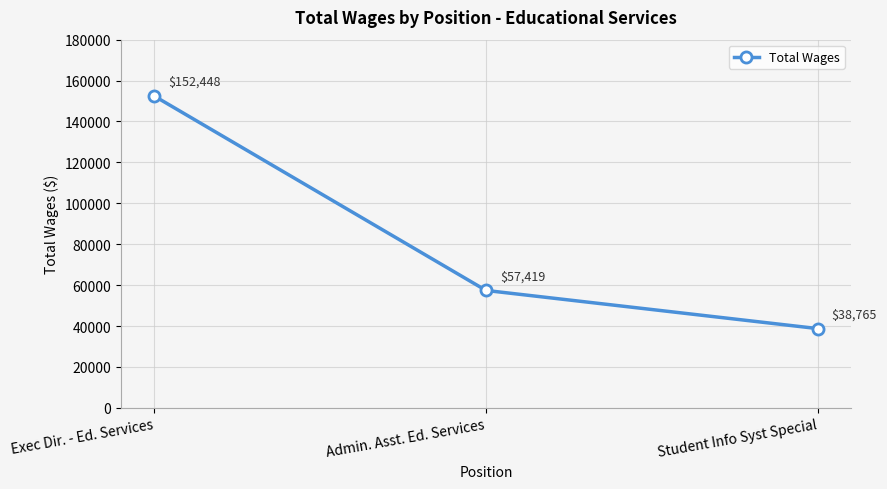

Reading left to right, extract all data points from this chart.

152448	57419	38765